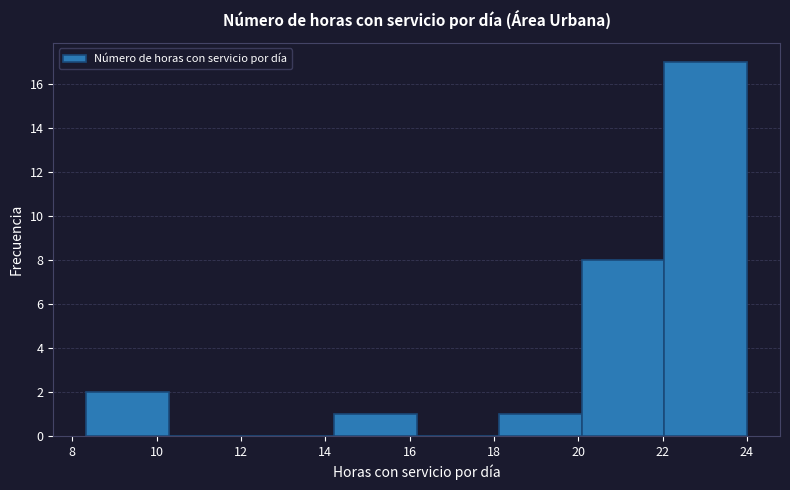

Which range on the x-axis has the tallest bar?

22.0 to 24.0